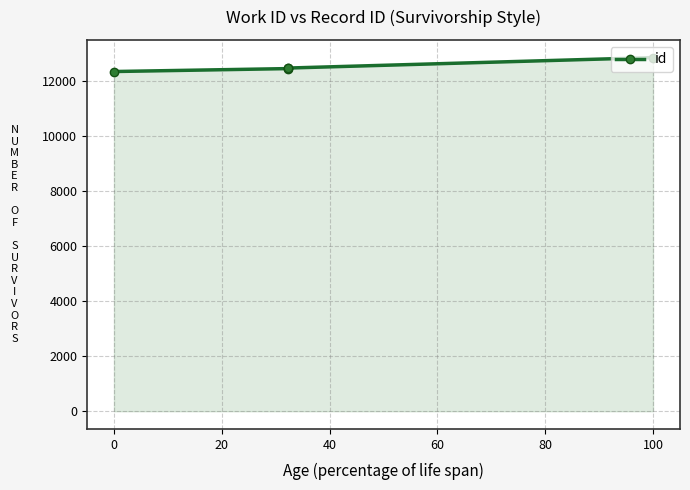

Reading right to left, what are all the values shown in this chart?

12868	12487	12486	12467	12360